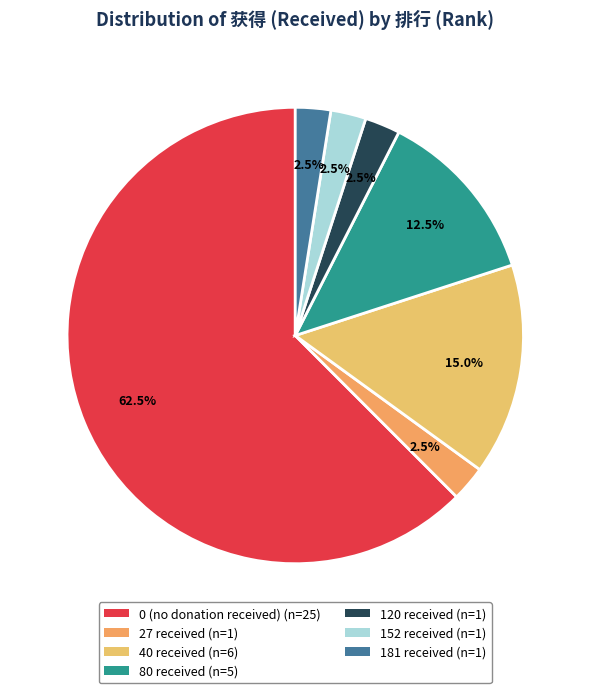

Is there any slice that represents more than half of the pie?

Yes